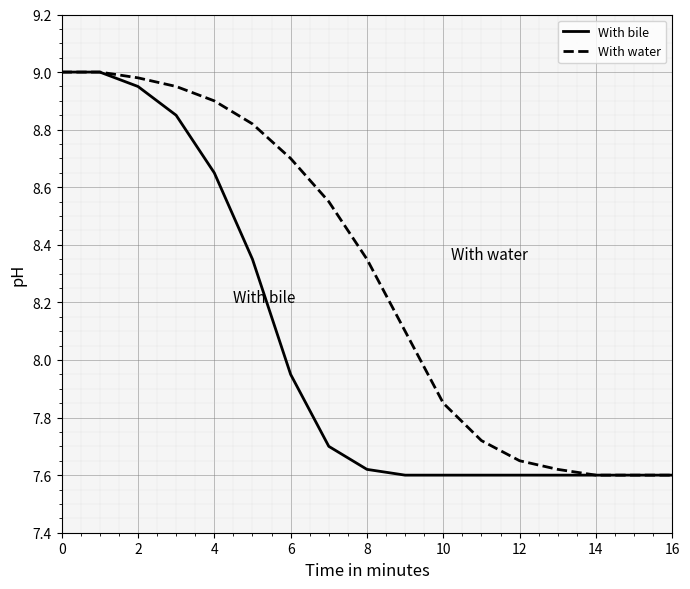

Rank the series by their average value, from lowest to highest.

With bile, With water